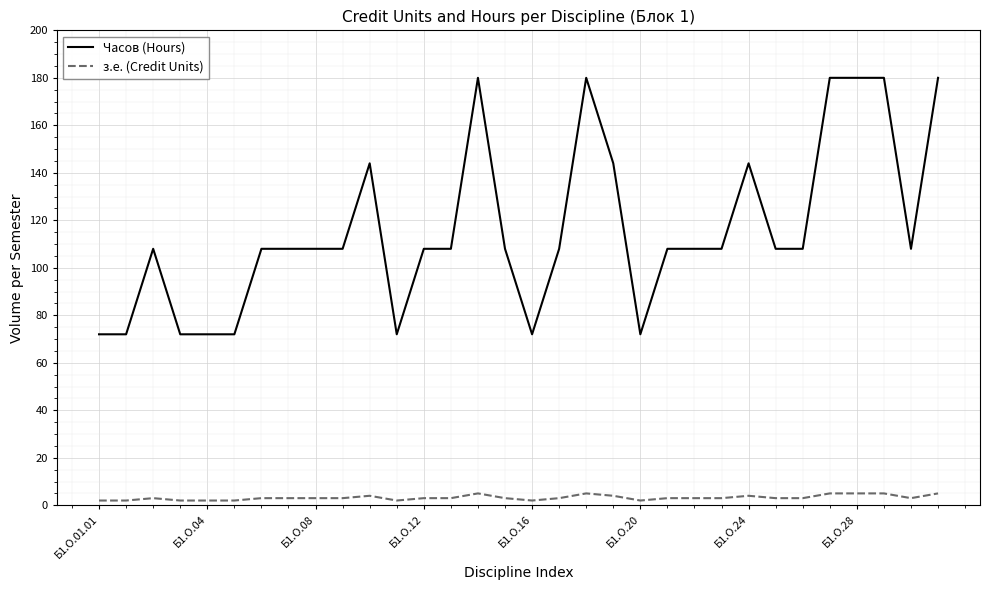

True or false: Часов (Hours) and з.е. (Credit Units) intersect in this chart.

False